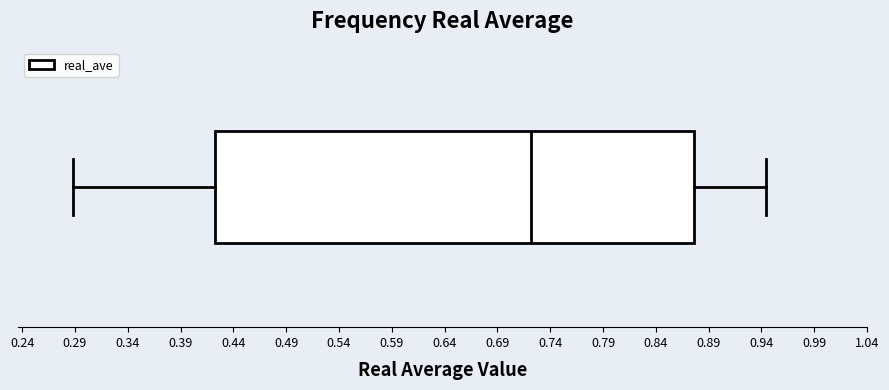

Read this box plot against the x-axis: the position of the median line, the range covered by the box, and the ends of both whiskers. The values are not printed on the chart, so give them approximately, as read against the axis.

median 0.720, box 0.425 to 0.875, whiskers 0.290 to 0.945